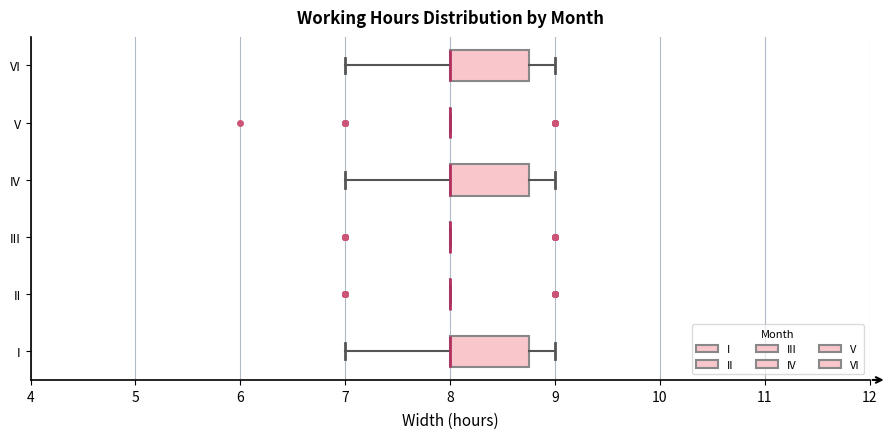

Reading bottom to top, read every box against the x-axis: the position of its median line, the range the box covers, and the ends of its whiskers. The values are not printed on the chart, so give them approximately, as read against the axis.

I: median 8.0 (drawn on the box's left edge), box 8.0 to 8.8, whiskers 7.0 to 9.0
II: box collapsed to a line at 8.0, whiskers 8.0 to 8.0
III: box collapsed to a line at 8.0, whiskers 8.0 to 8.0
IV: median 8.0 (drawn on the box's left edge), box 8.0 to 8.8, whiskers 7.0 to 9.0
V: box collapsed to a line at 8.0, whiskers 8.0 to 8.0
VI: median 8.0 (drawn on the box's left edge), box 8.0 to 8.8, whiskers 7.0 to 9.0